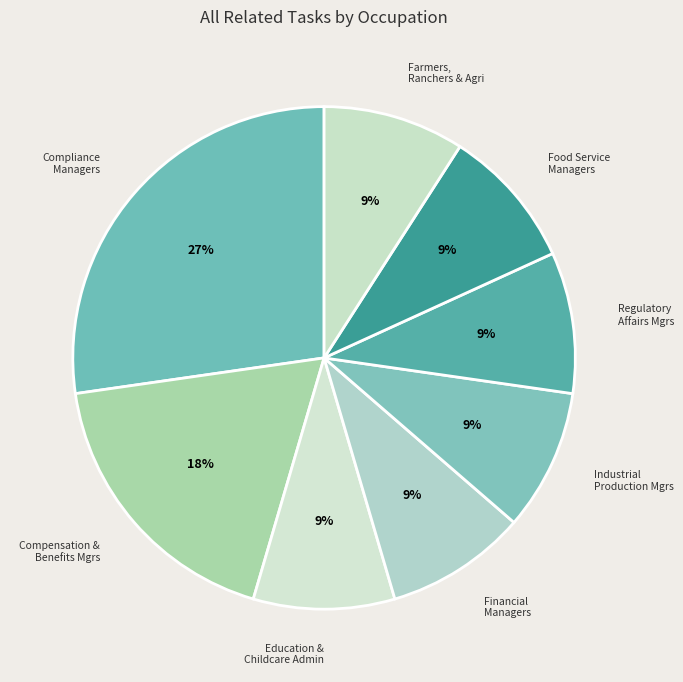

How many segments does this pie chart have?

8